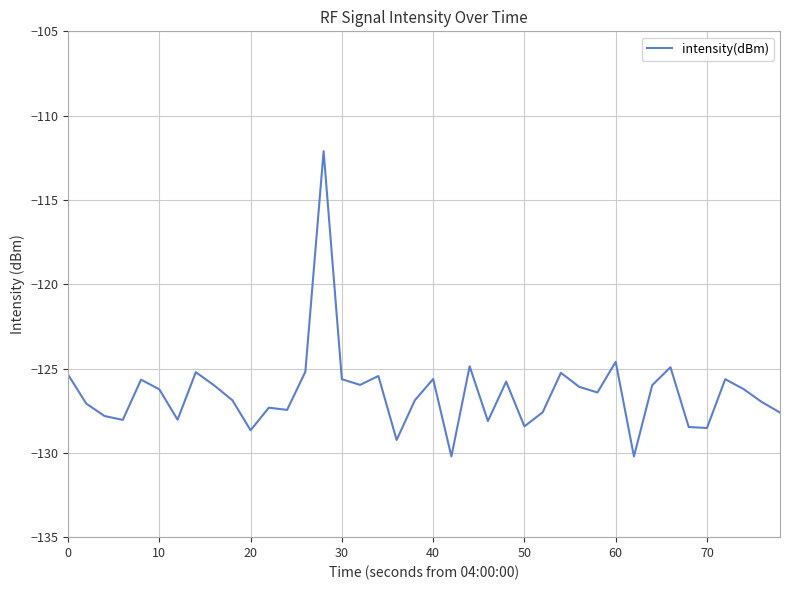

What is the difference between the maximum and minimum values?

18.1